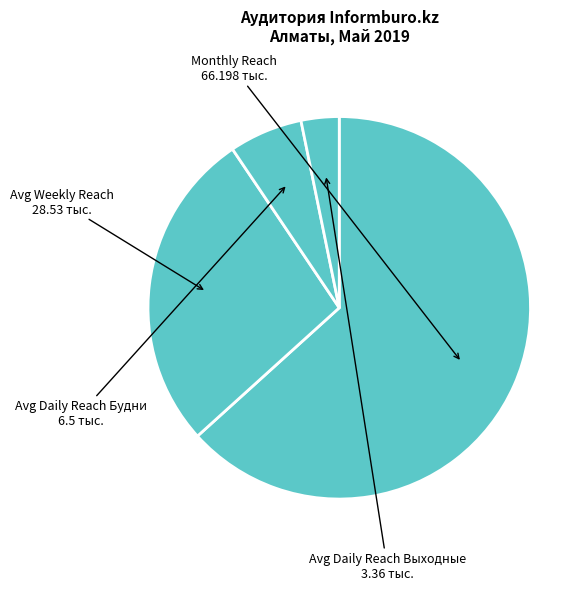

How many slices are in this pie chart?

4